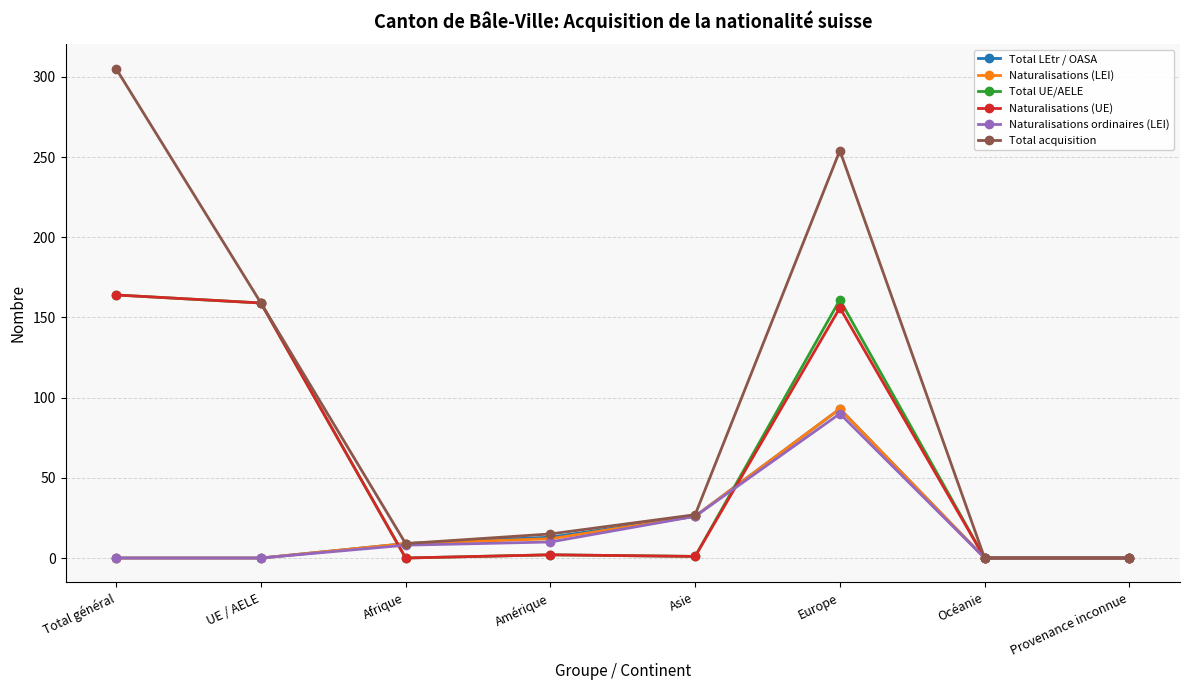

What is the label of the 5th point from the left?

Asie